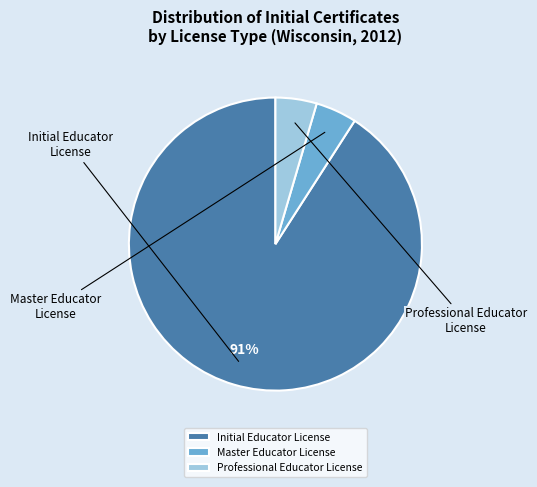

Count the number of slices in the pie.

3